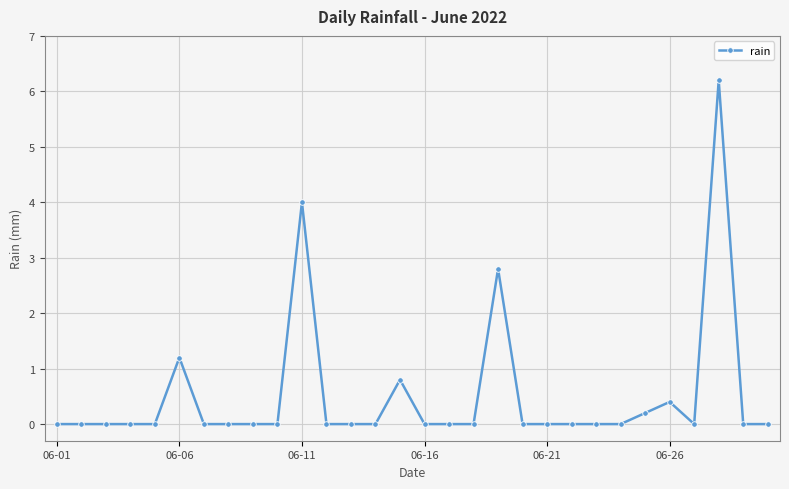

True or false: there are more than 0 points higher than both neighbors.

True